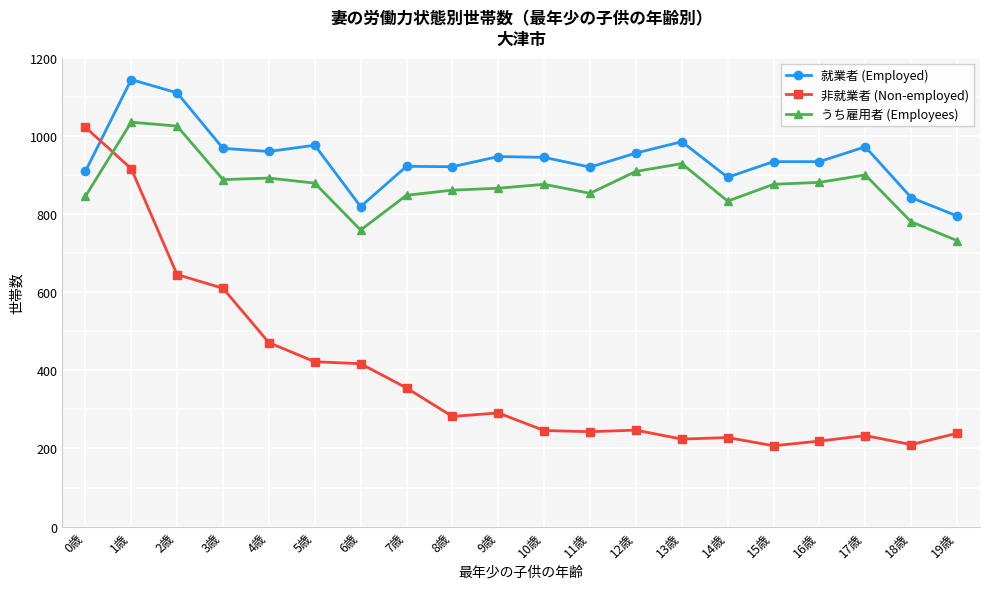

At which category does うち雇用者 (Employees) reach its first local peak?

1歳